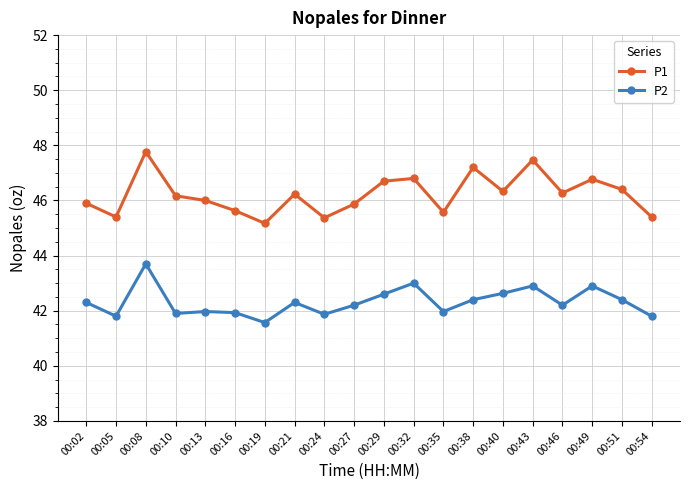

True or false: P2 and P1 intersect in this chart.

False